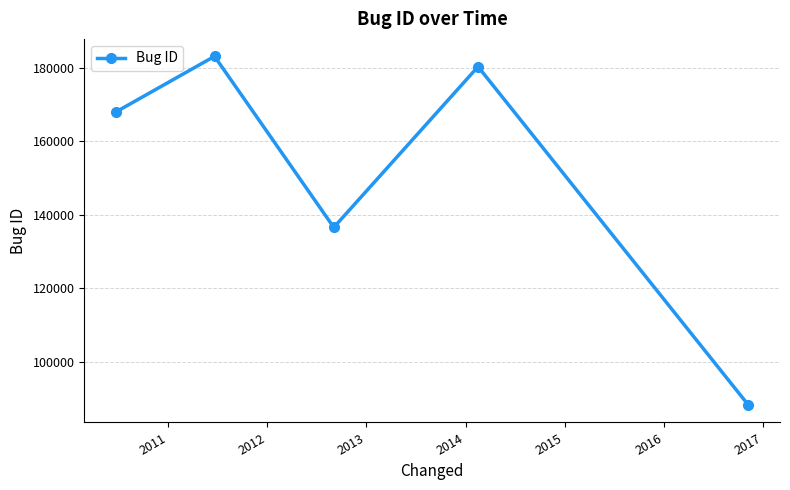

What is the difference between the second highest and second lowest values?

43752